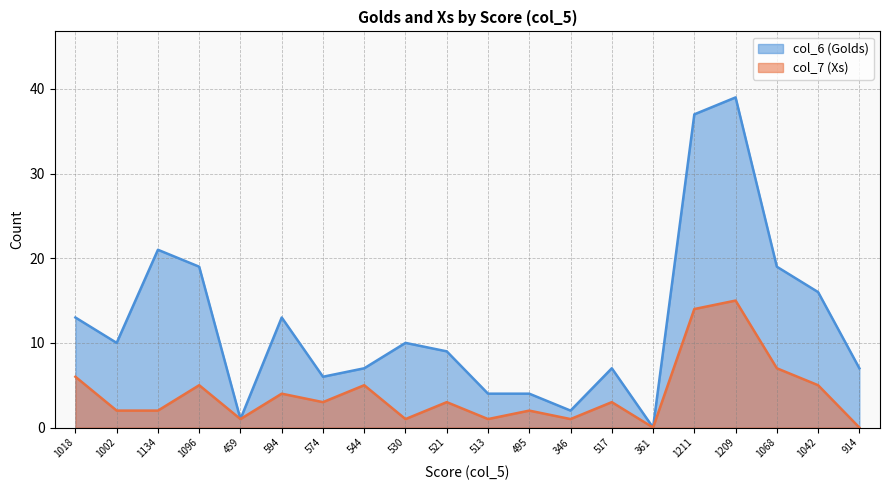

What is the sum of the col_7 (Xs) values at 1209 and 530?

16